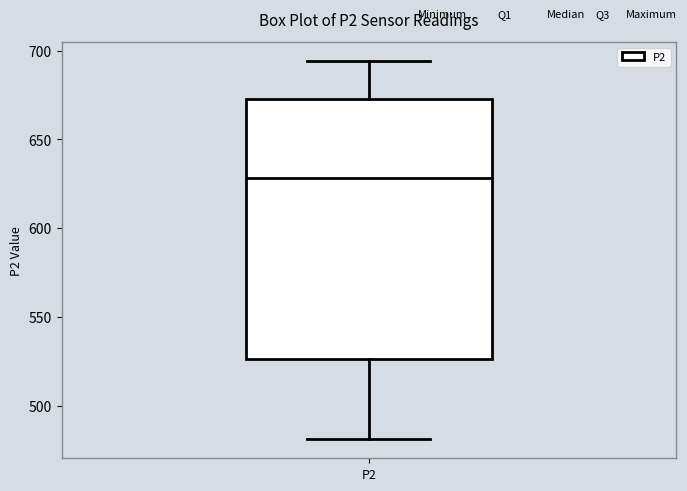

Transcribe this box plot: give where the median line is, the range the box spans, and where the two whiskers end, as read against the y-axis. The values are not printed on the chart, so give them approximately, as read against the axis.

median 630, box 525 to 675, whiskers 480 to 695